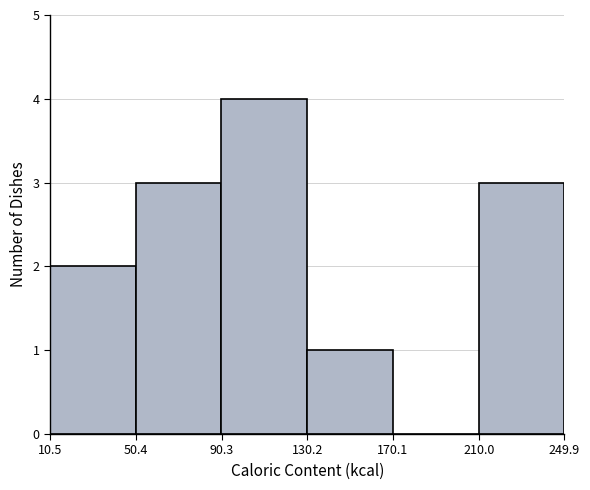

How tall is the bar that spans 10 to 50 on the x-axis? Neither the bar edges nor the heights are printed on the chart, so give them approximately, as read against the axes.

2